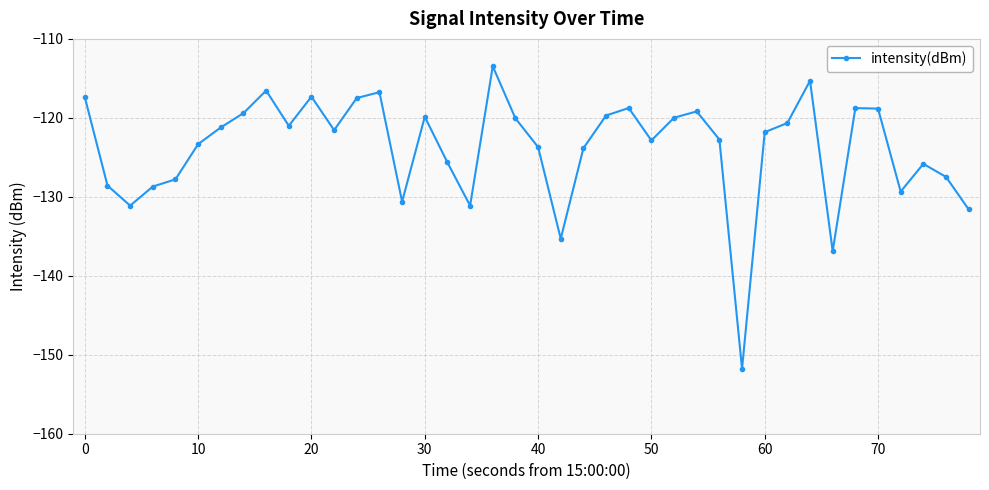

What is the smallest value displayed?

-151.8